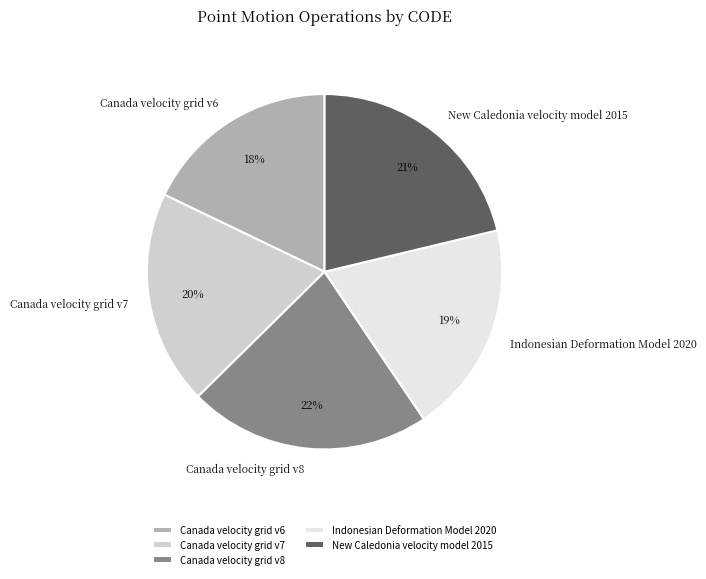

How many segments does this pie chart have?

5